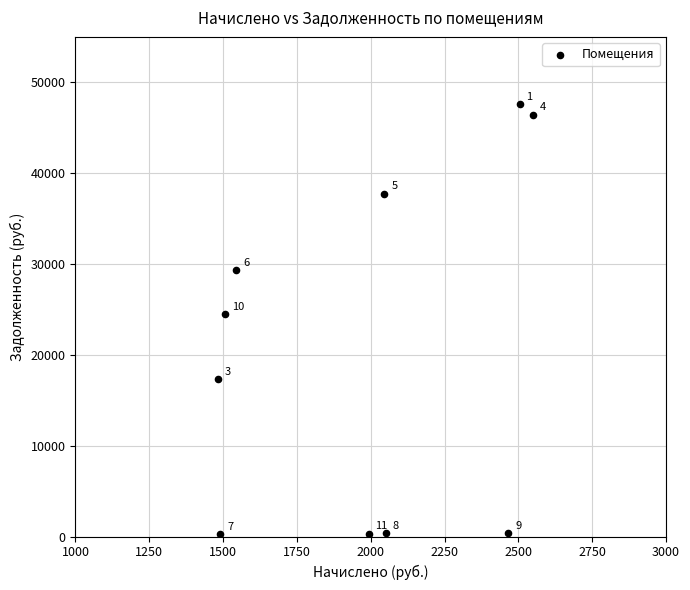

What is the range of Y values (max minus min)?

47353.9